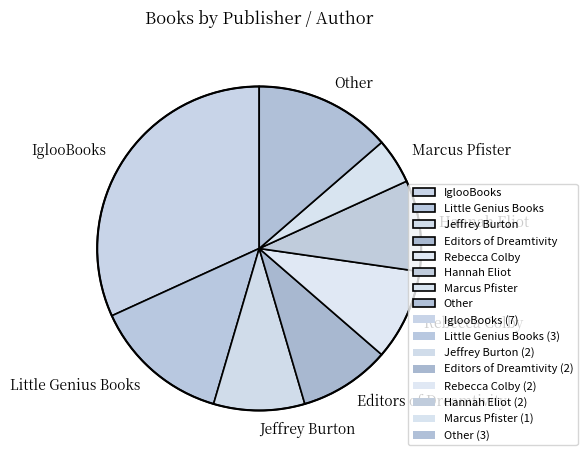

Do Other and Hannah Eliot together represent more than half of the pie?

No